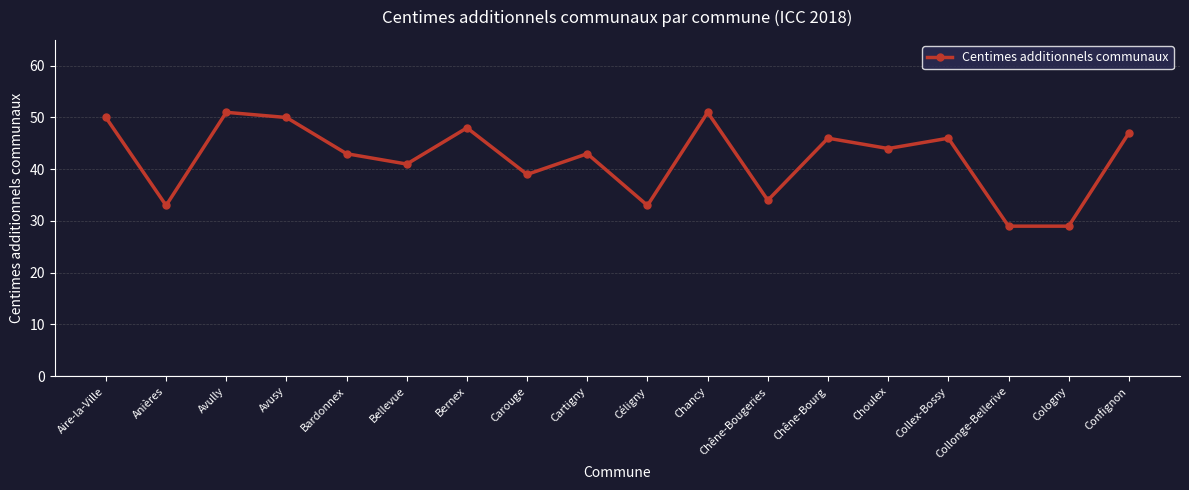

At which label does the data first exceed 44?

Aire-la-Ville